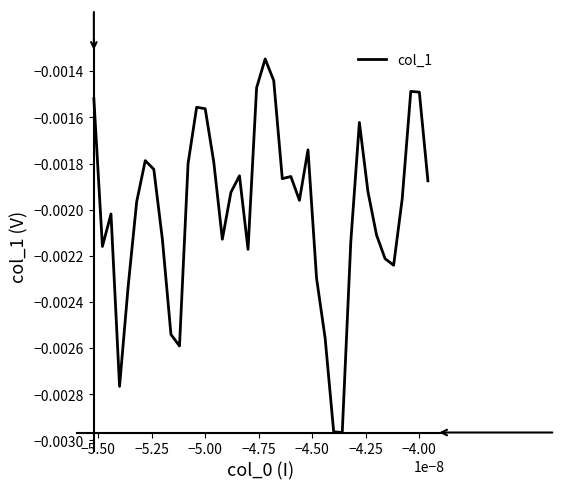

Is this an area chart (filled region under the line)?

No